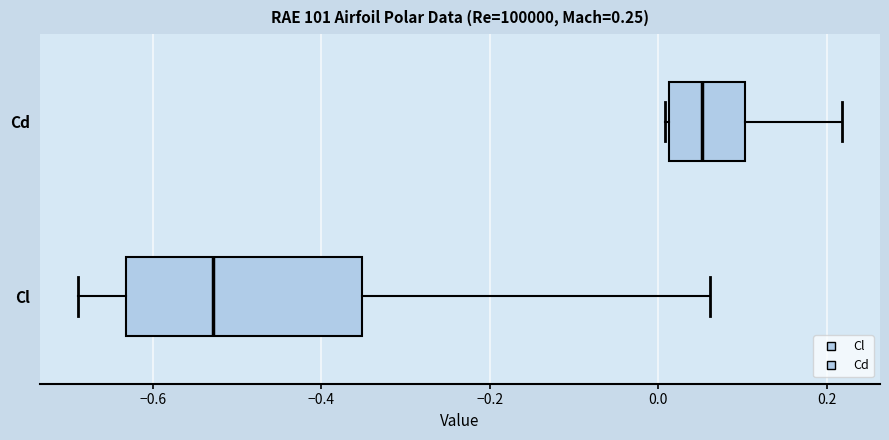

Which box's median line is the furthest to the left?

Cl